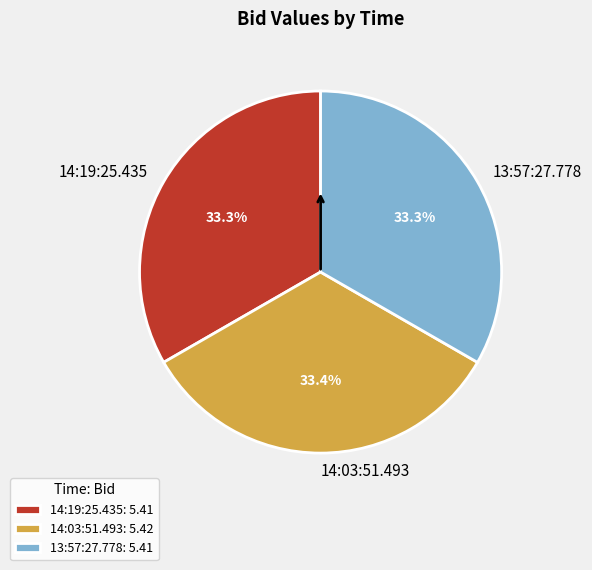

Does any single category account for the majority?

No